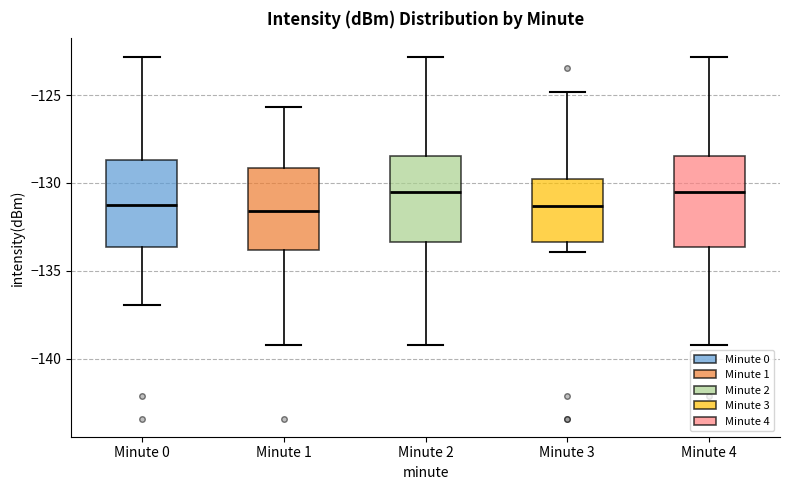

Reading left to right, read every box against the y-axis: the position of its median line, the range the box covers, and the ends of its whiskers. The values are not printed on the chart, so give them approximately, as read against the axis.

Minute 0: median -131.0, box -133.5 to -128.5, whiskers -137.0 to -123.0
Minute 1: median -131.5, box -134.0 to -129.0, whiskers -139.0 to -125.5
Minute 2: median -130.5, box -133.5 to -128.5, whiskers -139.0 to -123.0
Minute 3: median -131.5, box -133.5 to -130.0, whiskers -134.0 to -125.0
Minute 4: median -130.5, box -133.5 to -128.5, whiskers -139.0 to -123.0